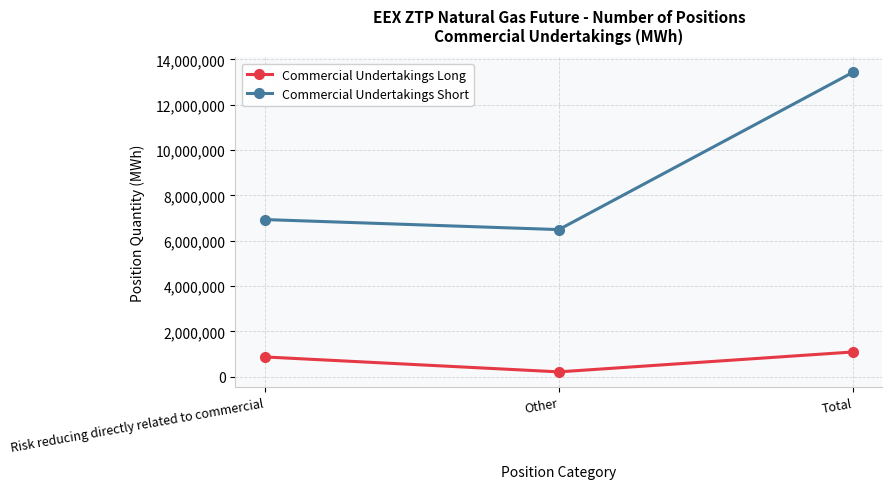

What is the total value across all series at Risk reducing directly related to commercial?

7815690